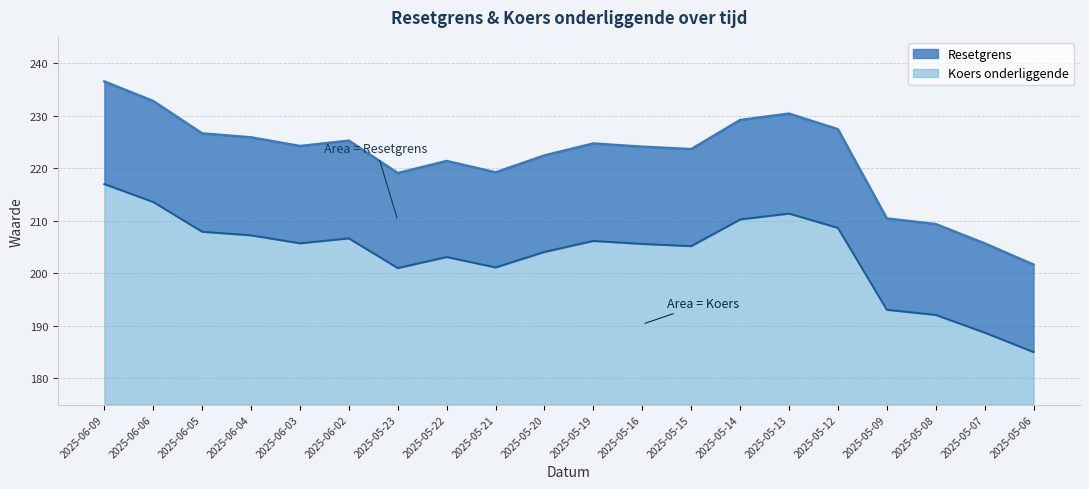

What position from the right is 2025-05-08?

3